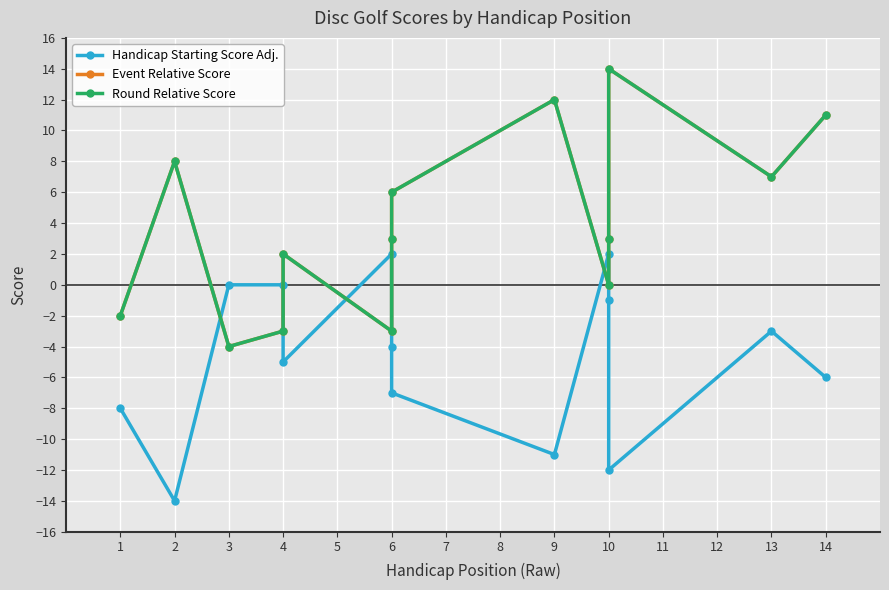

How many data points in Round Relative Score are above 3?

6